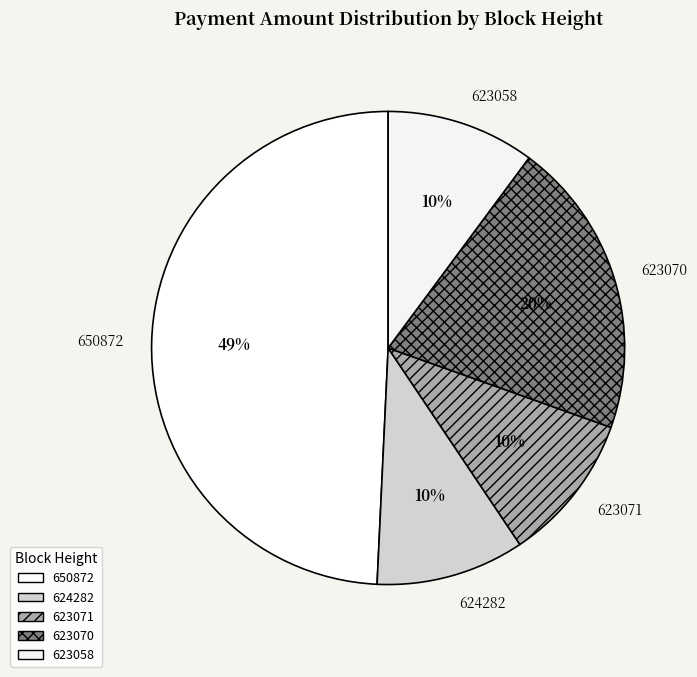

Which slice is the largest?

650872